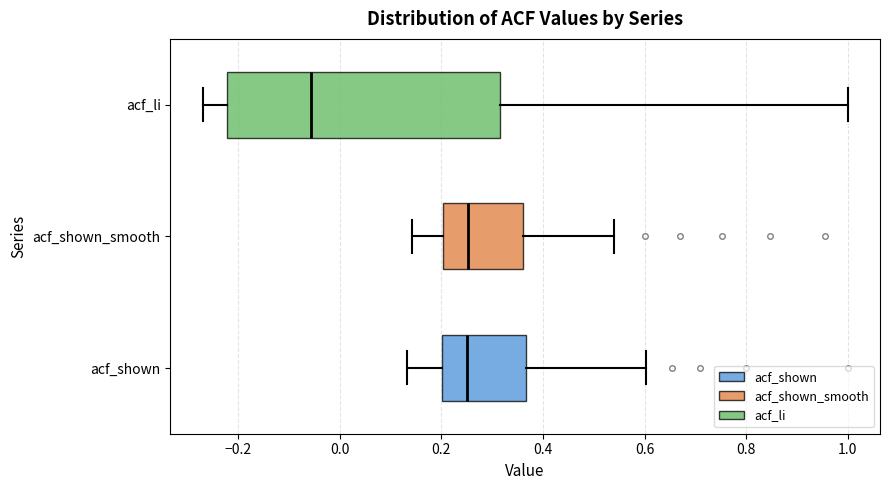

Where does the left whisker of the box for acf_shown end on the x-axis? The values are not printed on the chart, so give them approximately, as read against the axis.

0.14